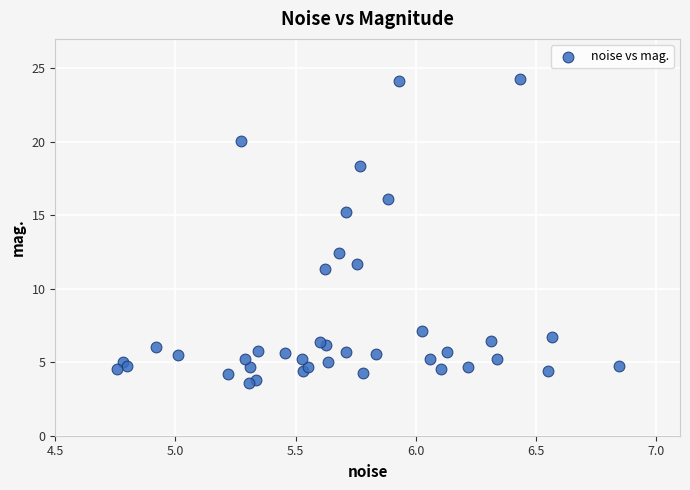

What Y value in the scatter plot is closest to 13?

12.5